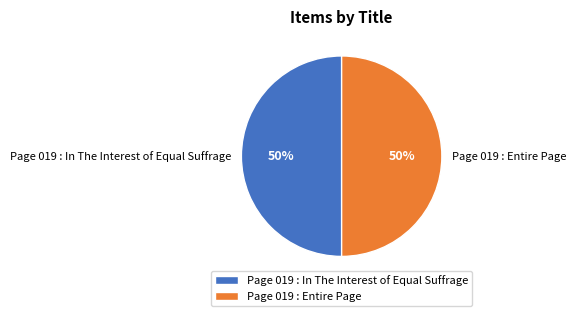

The Page 019 : In The Interest of Equal Suffrage slice represents 60% of the pie. True or false?

False